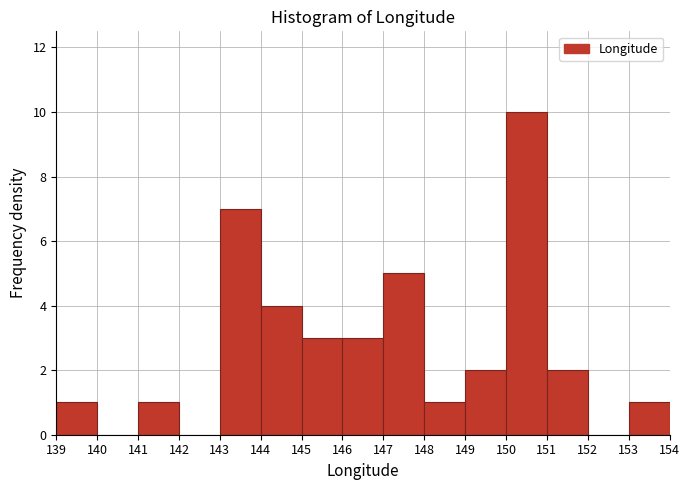

Reading left to right, list every bar in this chart as the range it spans on the x-axis followed by its height. The values are not printed on the chart, so give them approximately, as read against the axis.

139 to 140: 1
140 to 141: 0
141 to 142: 1
142 to 143: 0
143 to 144: 7
144 to 145: 4
145 to 146: 3
146 to 147: 3
147 to 148: 5
148 to 149: 1
149 to 150: 2
150 to 151: 10
151 to 152: 2
152 to 153: 0
153 to 154: 1